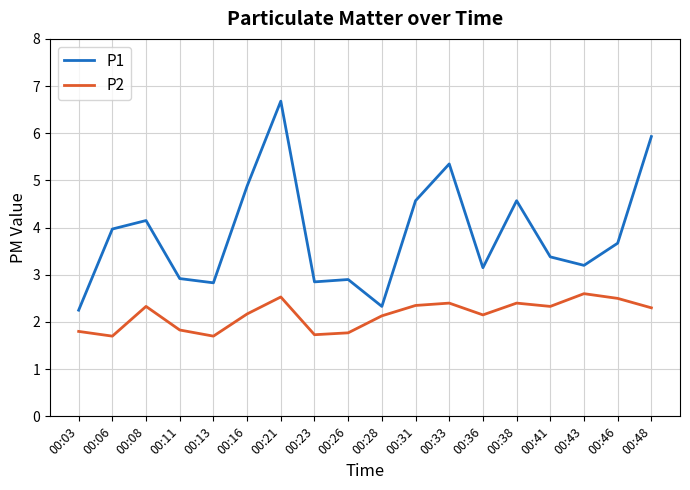

List the series in order of their overall mean, lowest first.

P2, P1